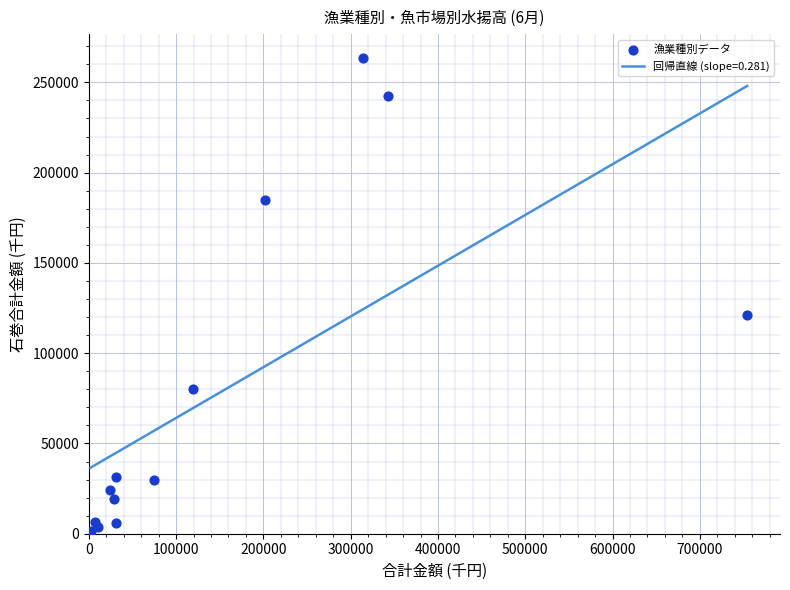

What is the range of X values (max minus min)?

752196.6